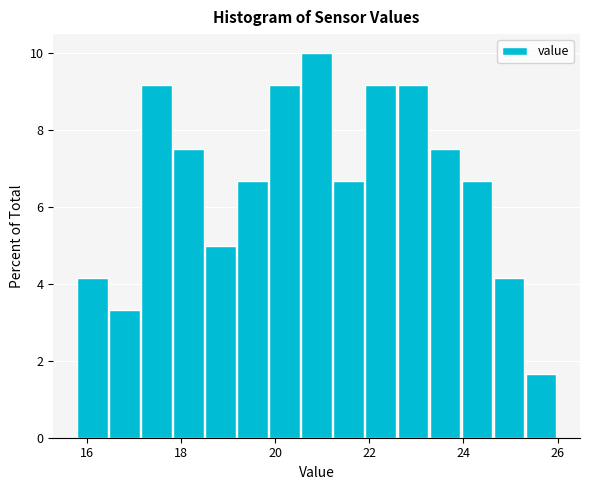

Around what value on the x-axis is the tallest bar? Give the approximate position of its centre, as read against the axis.

20.8